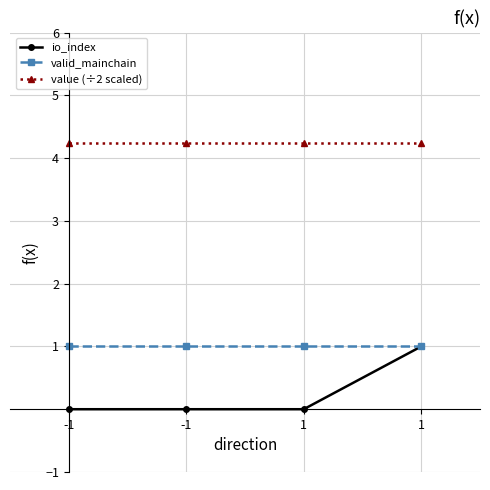

Between 1 and 1, which is larger?

1